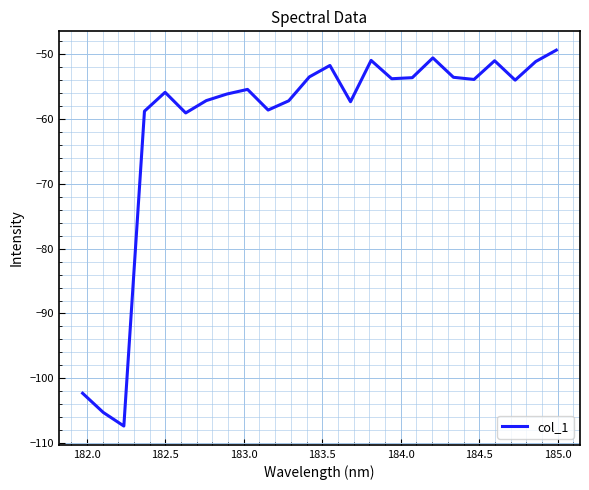

What is the difference between the maximum and minimum values?

58.0